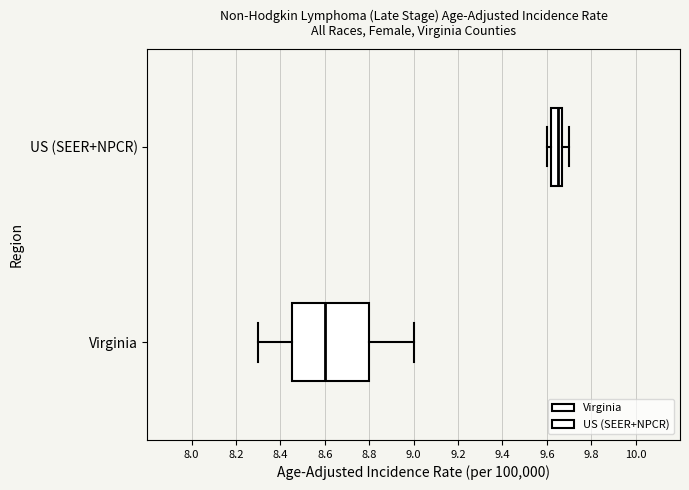

Where does the median line of the box for Virginia sit on the x-axis? The values are not printed on the chart, so give them approximately, as read against the axis.

8.60